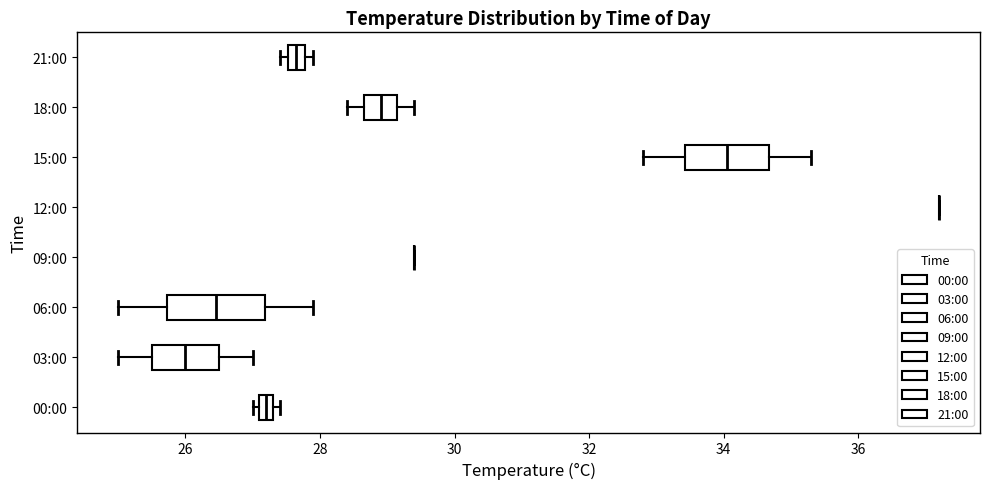

Where is the left edge of the box for 03:00 on the x-axis? The values are not printed on the chart, so give them approximately, as read against the axis.

25.6